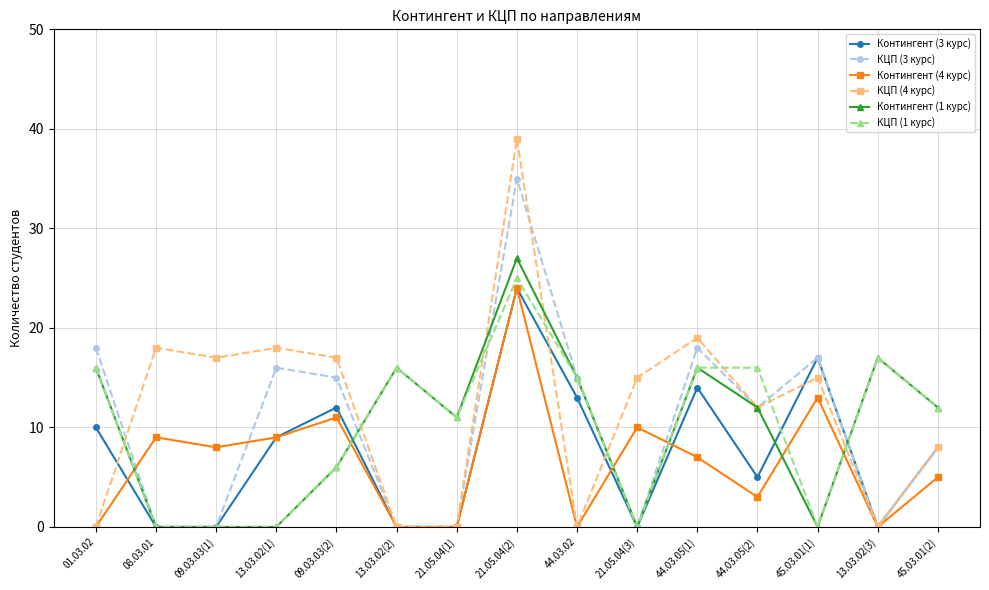

Is it true that Контингент (4 курс) equals 2 at 21.05.04(3)?

False